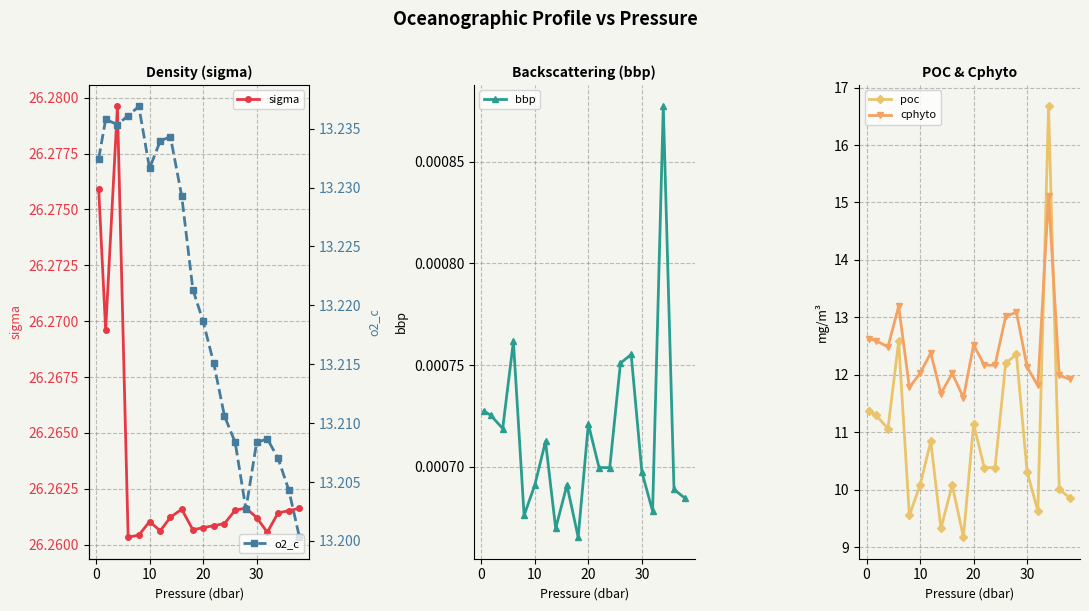

What is the lowest value of the cphyto series?

11.6